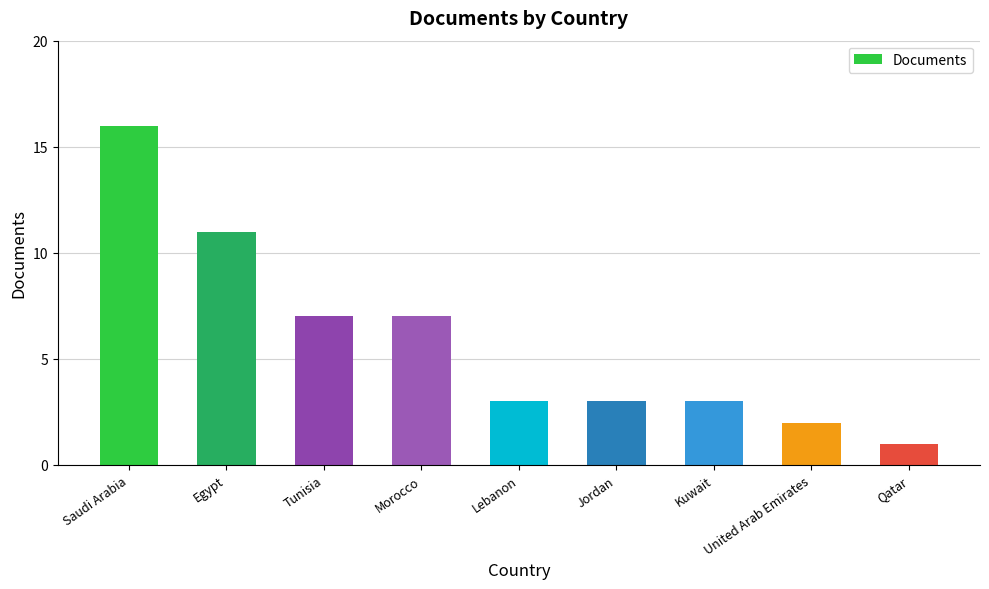

What is the value of the 6th bar from the left?

3